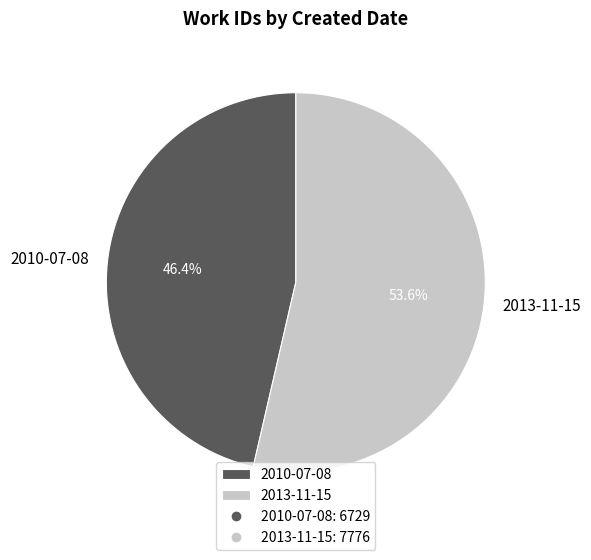

To the nearest percent, what is the combined percentage of 2013-11-15 and 2010-07-08?

100%